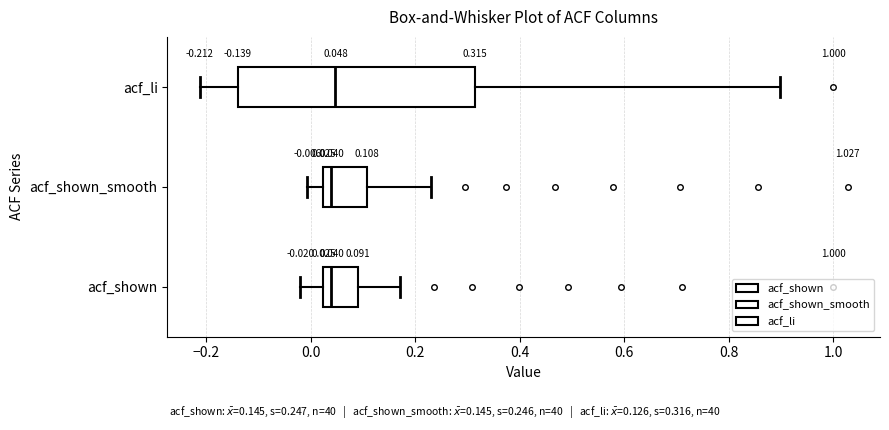

Which box is the widest, from its left edge to its right edge?

acf_li